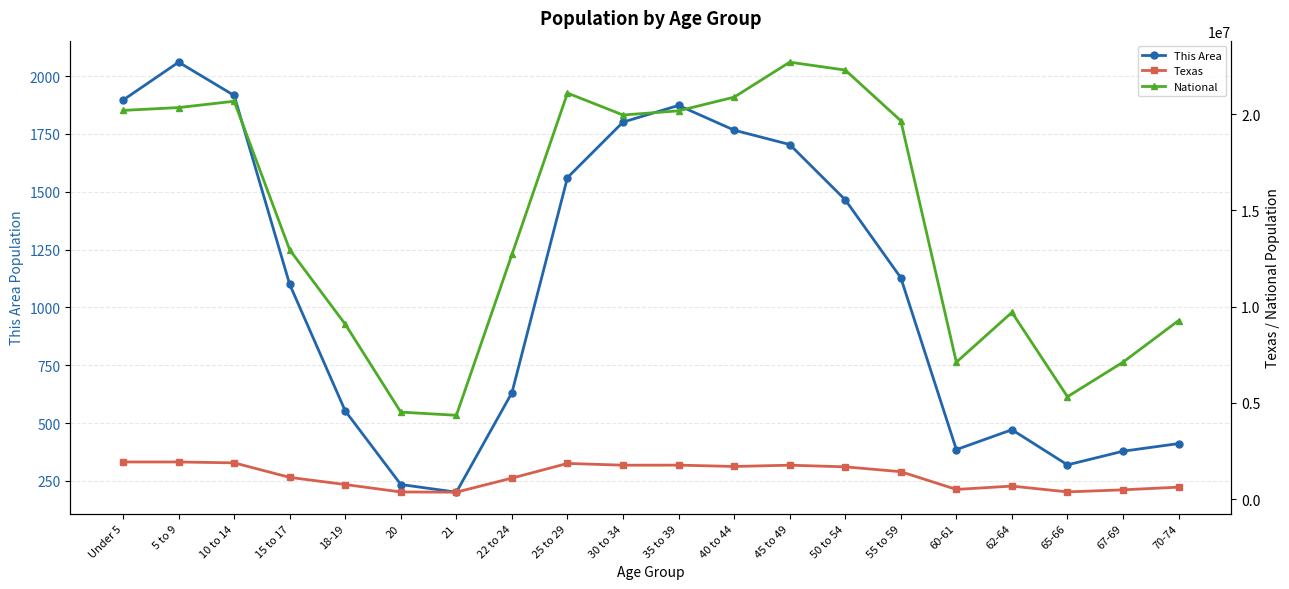

How many interior local valleys does the Texas series have?

5